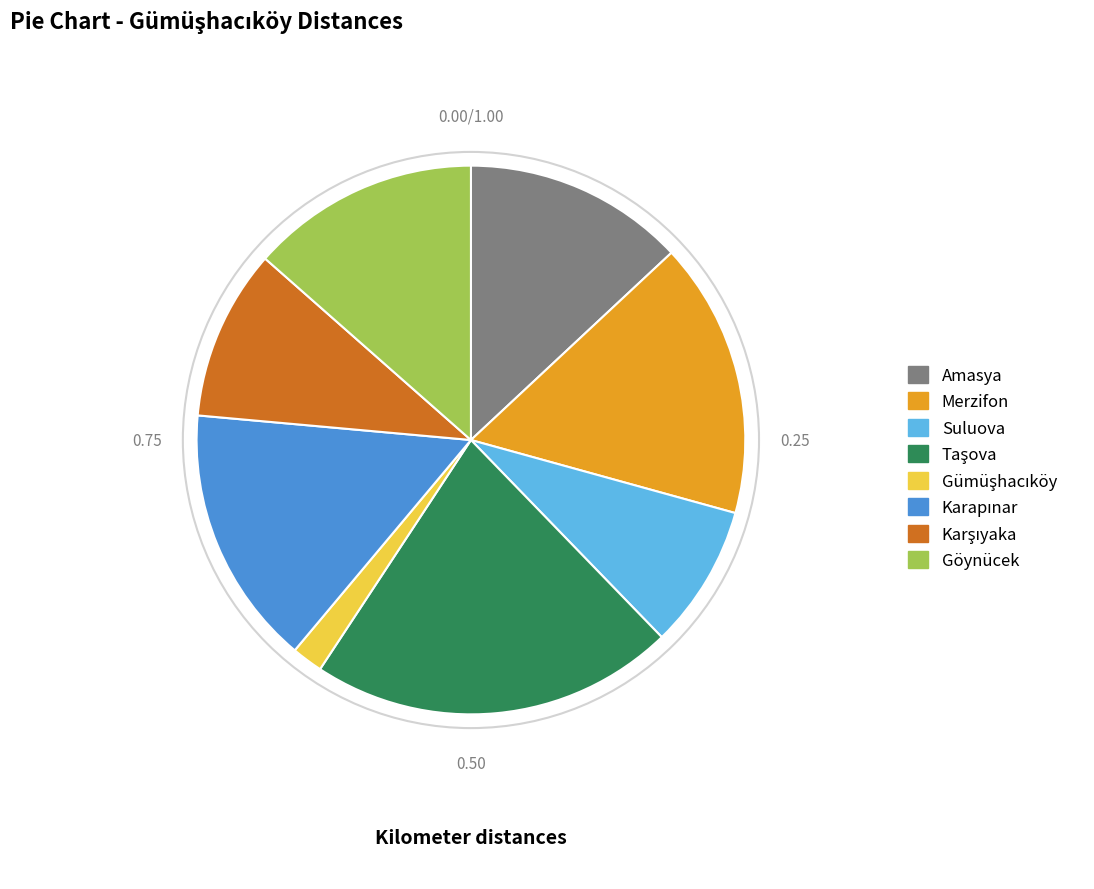

How many slices are in this pie chart?

8